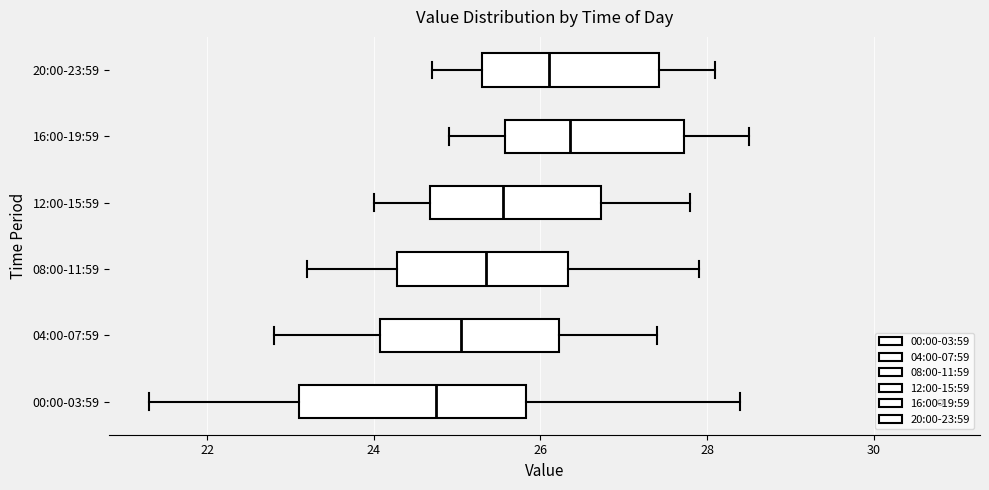

Reading bottom to top, read every box against the x-axis: the position of its median line, the range the box covers, and the ends of its whiskers. The values are not printed on the chart, so give them approximately, as read against the axis.

00:00-03:59: median 24.8, box 23.2 to 25.8, whiskers 21.4 to 28.4
04:00-07:59: median 25.0, box 24.0 to 26.2, whiskers 22.8 to 27.4
08:00-11:59: median 25.4, box 24.2 to 26.4, whiskers 23.2 to 28.0
12:00-15:59: median 25.6, box 24.6 to 26.8, whiskers 24.0 to 27.8
16:00-19:59: median 26.4, box 25.6 to 27.8, whiskers 25.0 to 28.6
20:00-23:59: median 26.2, box 25.4 to 27.4, whiskers 24.8 to 28.2